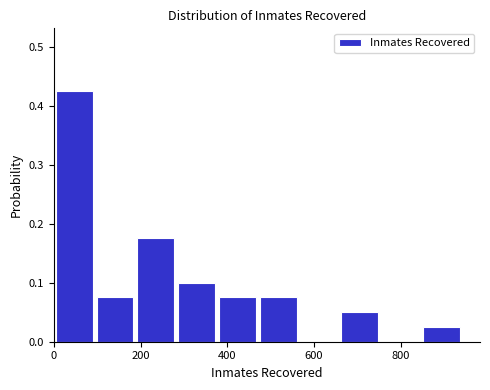

How tall is the bar that spans 100 to 180 on the x-axis? Neither the bar edges nor the heights are printed on the chart, so give them approximately, as read against the axes.

0.08